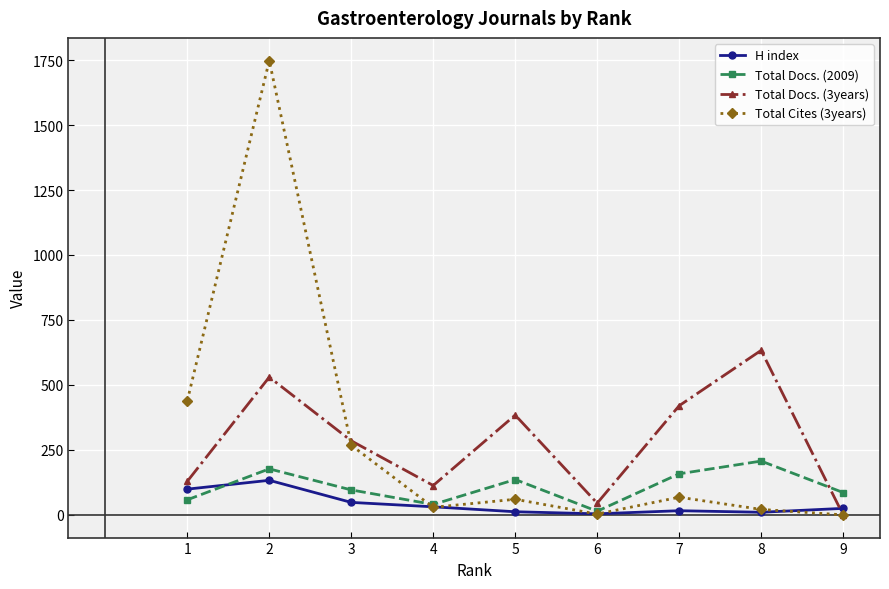

True or false: H index and Total Docs. (2009) intersect in this chart.

True